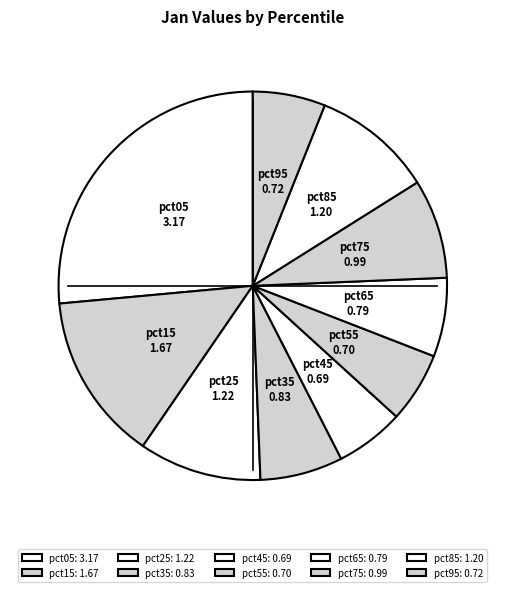

Do pct45 and pct25 together represent more than half of the pie?

No